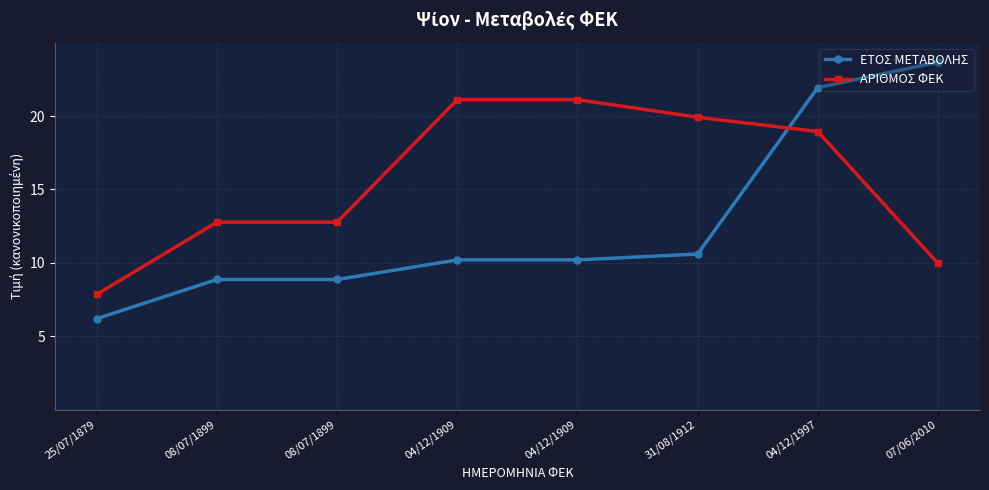

What are all the series names shown in the legend?

ΕΤΟΣ ΜΕΤΑΒΟΛΗΣ, ΑΡΙΘΜΟΣ ΦΕΚ